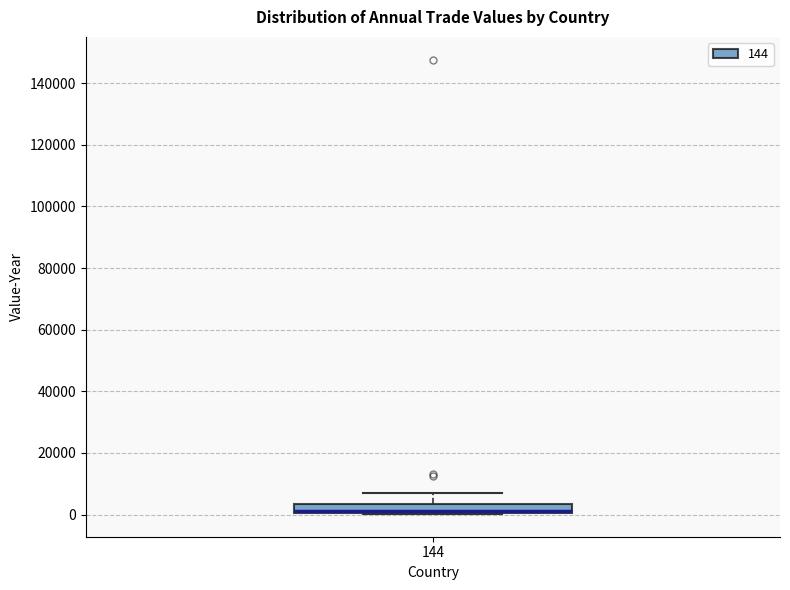

Transcribe this box plot: give where the median line is, the range the box spans, and where the two whiskers end, as read against the y-axis. The values are not printed on the chart, so give them approximately, as read against the axis.

median 2000, box 0 to 4000, whiskers 0 to 8000